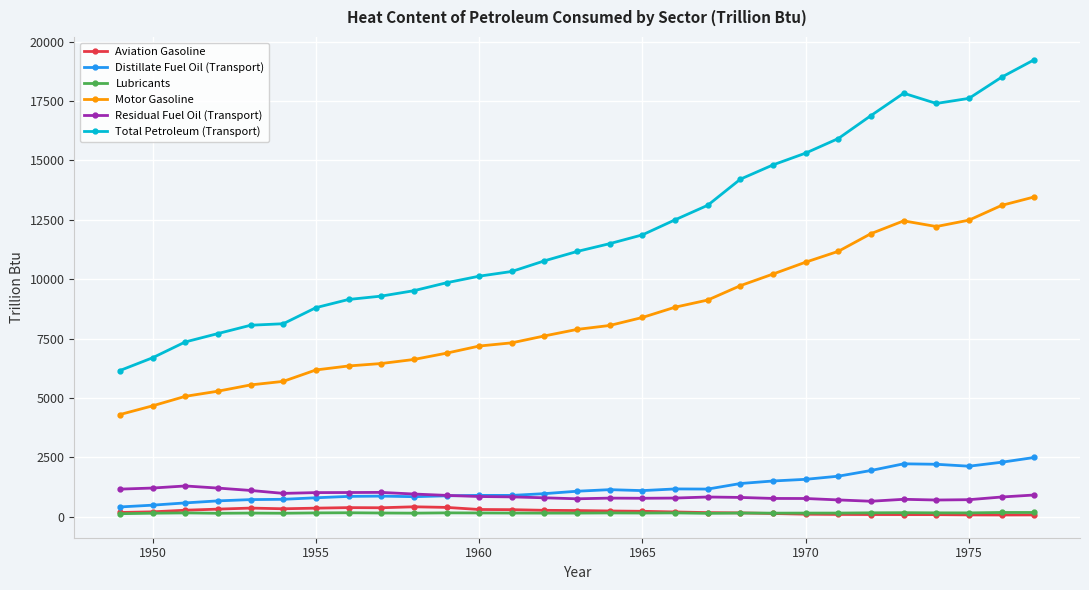

Rank the series by their maximum value, from lowest to highest.

Lubricants, Aviation Gasoline, Residual Fuel Oil (Transport), Distillate Fuel Oil (Transport), Motor Gasoline, Total Petroleum (Transport)